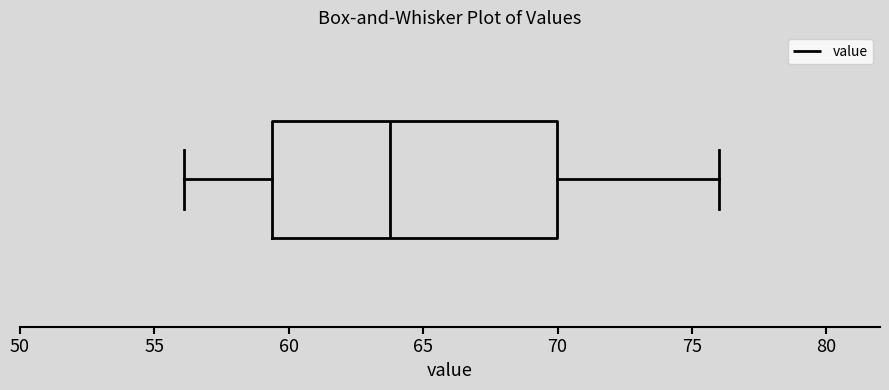

Where does the right whisker of the box end on the x-axis? The values are not printed on the chart, so give them approximately, as read against the axis.

76.0